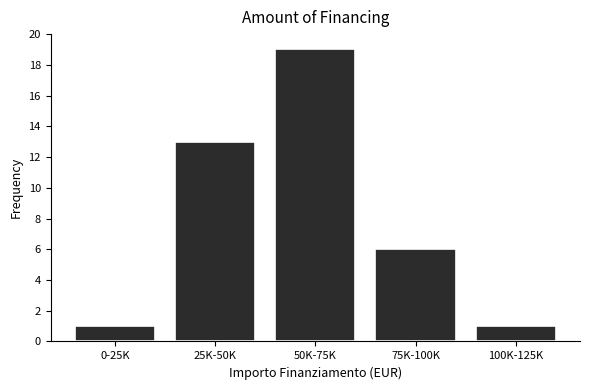

Reading left to right, transcribe all the data shown in this chart.

0-25K=1	25K-50K=13	50K-75K=19	75K-100K=6	100K-125K=1